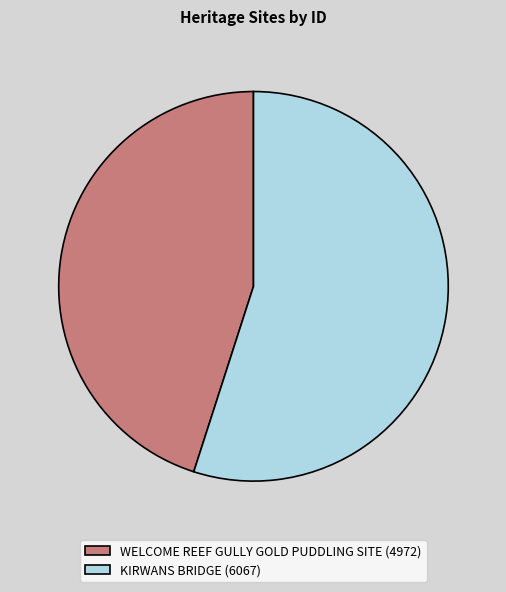

Is there any slice that represents more than half of the pie?

Yes